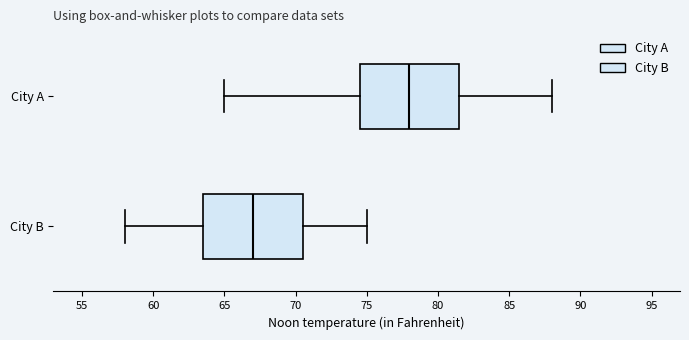

Where is the left edge of the box for City A on the x-axis? The values are not printed on the chart, so give them approximately, as read against the axis.

74.5